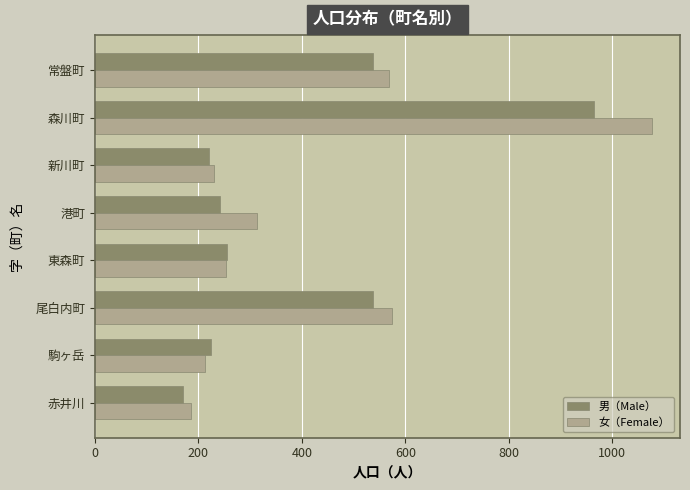

Which category has the highest value across all series?

森川町